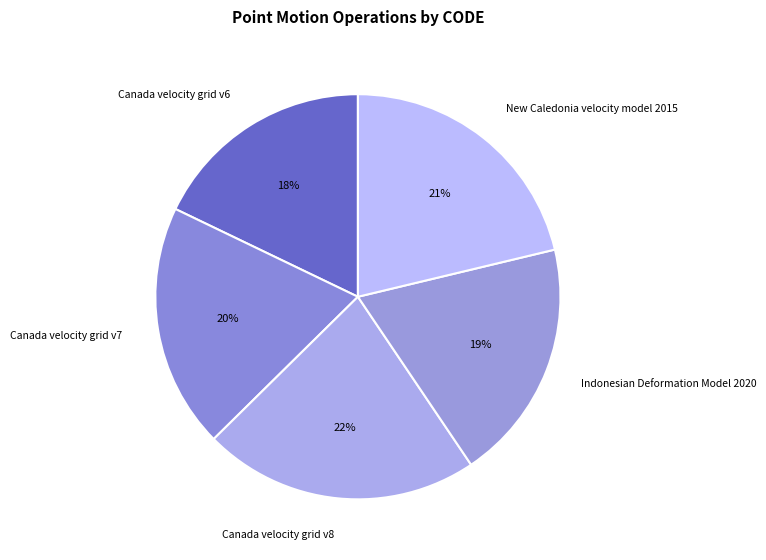

Is the sum of Indonesian Deformation Model 2020 and Canada velocity grid v8 greater than half?

No